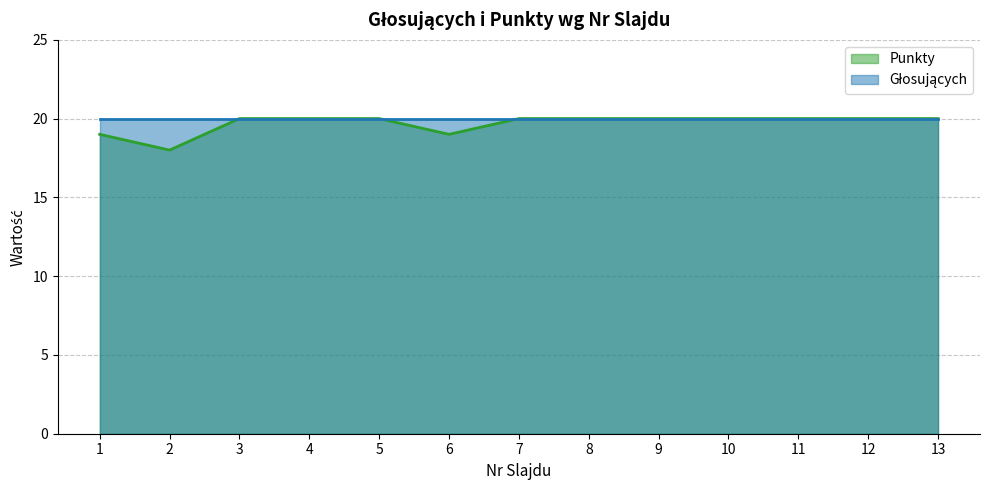

Read the Punkty value at 7.

20